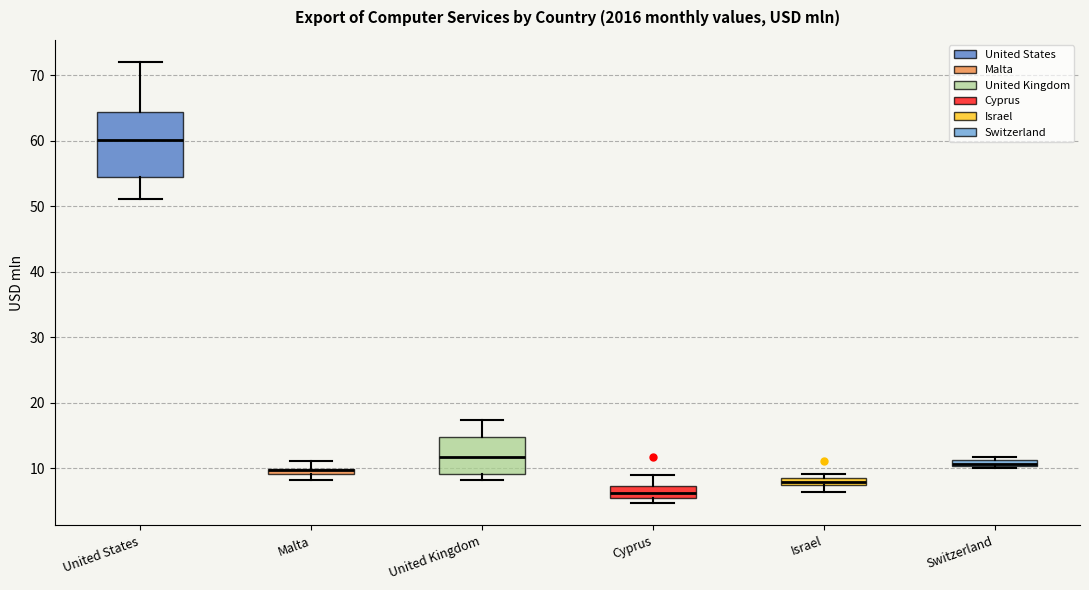

Which box is the tallest, from its lower edge to its upper edge?

United States